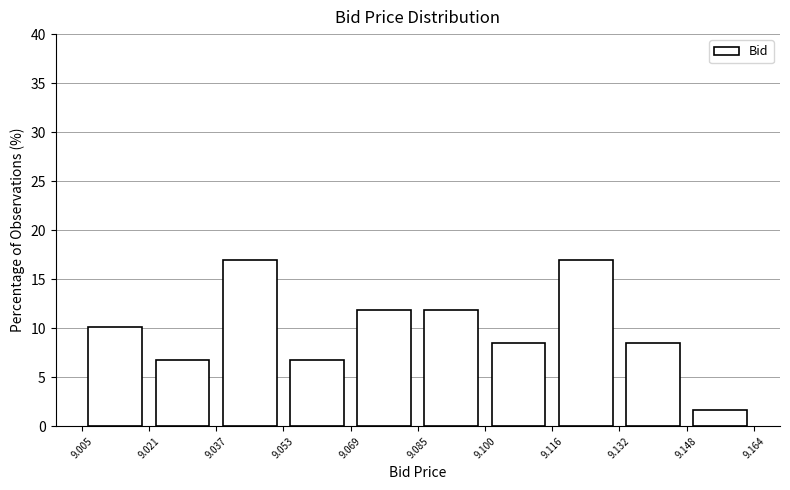

How tall is the bar that spans 9.053 to 9.069 on the x-axis? The values are not printed on the chart, so give them approximately, as read against the axis.

7.0